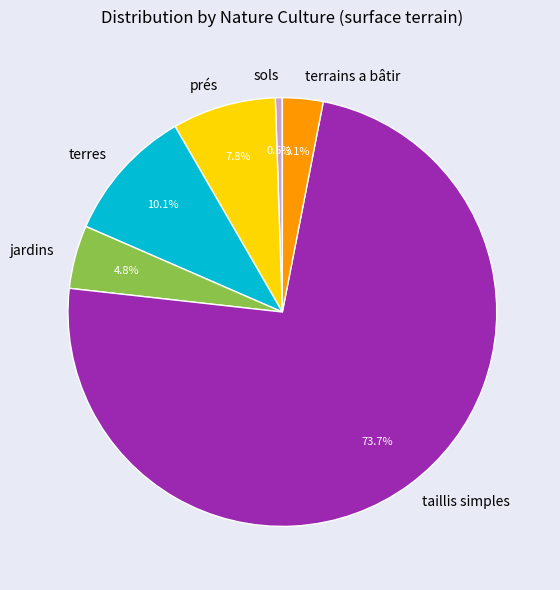

Which slice is the smallest?

sols